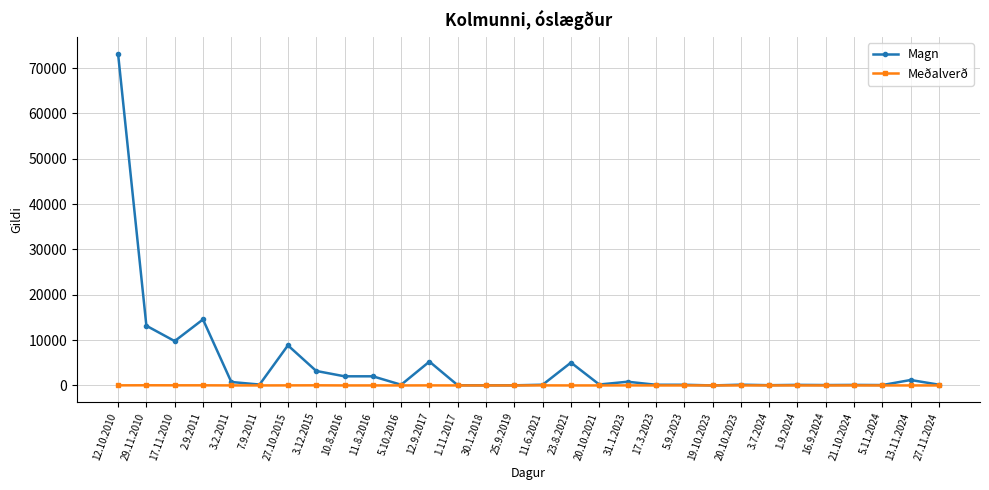

How many lines are shown in the chart?

2